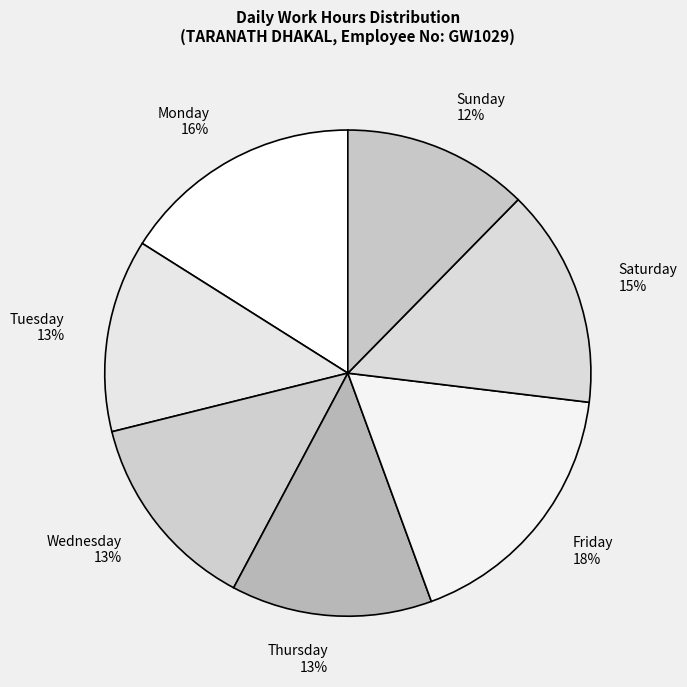

Combined, do Wednesday and Saturday account for over 50%?

No